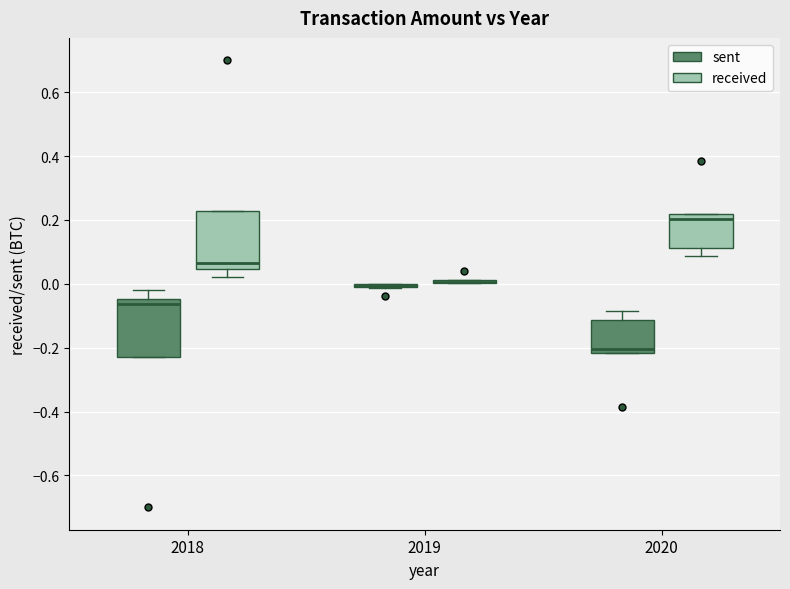

Reading left to right, transcribe this box plot: for each box, give where its median line is, the range the box spans, and where its two whiskers end, as read against the y-axis. The values are not printed on the chart, so give them approximately, as read against the axis.

2018 (sent): median -0.06, box -0.22 to -0.04, whiskers -0.22 to -0.02
2018 (received): median 0.06, box 0.04 to 0.22, whiskers 0.02 to 0.22
2019 (sent): box collapsed to a line at 0.00, whiskers -0.02 to 0.00
2019 (received): box collapsed to a line at 0.00, whiskers 0.00 to 0.02
2020 (sent): median -0.20, box -0.22 to -0.12, whiskers -0.22 to -0.08
2020 (received): median 0.20, box 0.12 to 0.22, whiskers 0.08 to 0.22